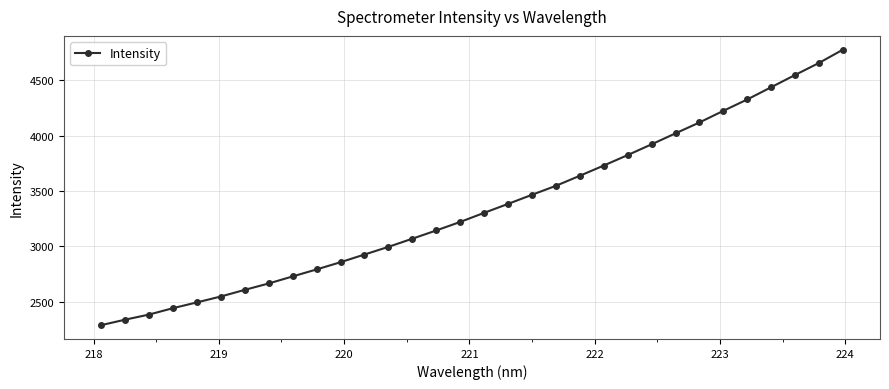

Reading right to left, extract all data points from this chart.

4777.8	4657.9	4549.1	4438.3	4327.8	4224.9	4119.8	4021.4	3922.3	3825.0	3730.5	3637.9	3547.2	3465.9	3383.6	3302.8	3220.4	3143.5	3068.9	2995.1	2925.7	2856.4	2791.1	2727.9	2664.2	2606.4	2546.3	2492.9	2440.7	2382.9	2336.6	2287.0